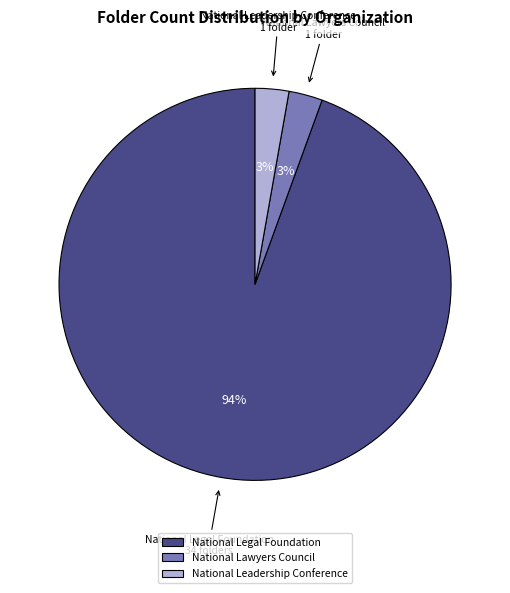

Which category has the biggest portion of the pie?

National Legal Foundation